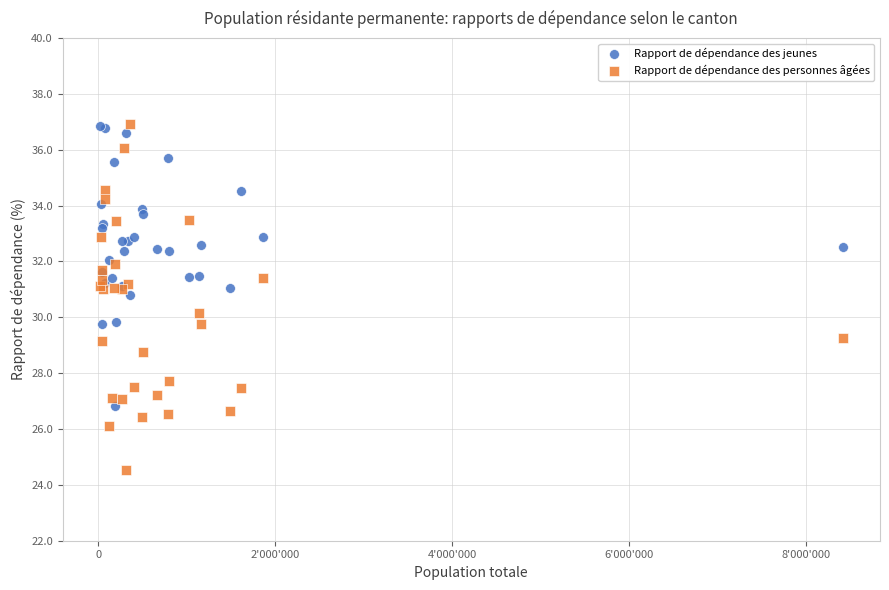

What is the X range (max minus min) for the scatter plot?

8403547.0